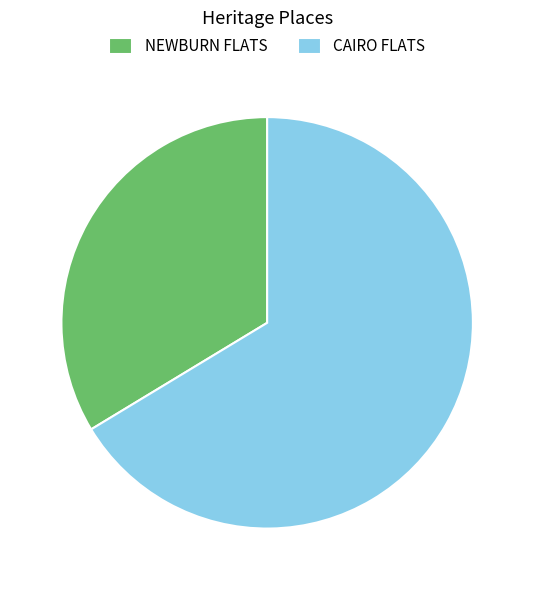

True or false: NEWBURN FLATS accounts for 43% of the total.

False